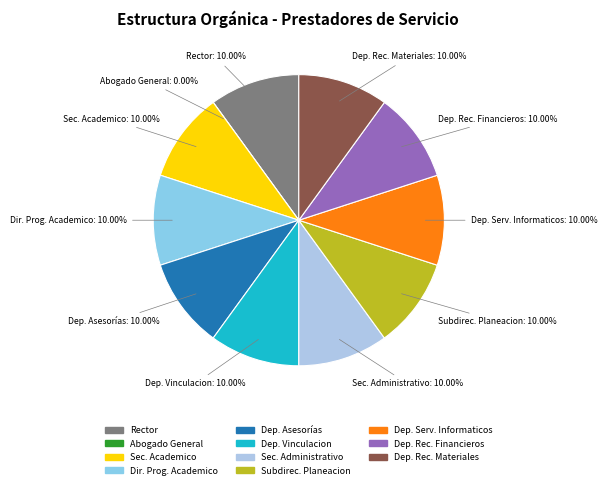

Between Departamento de Servicios Informaticos and Dirección de Programa Academico, which is larger?

Departamento de Servicios Informaticos